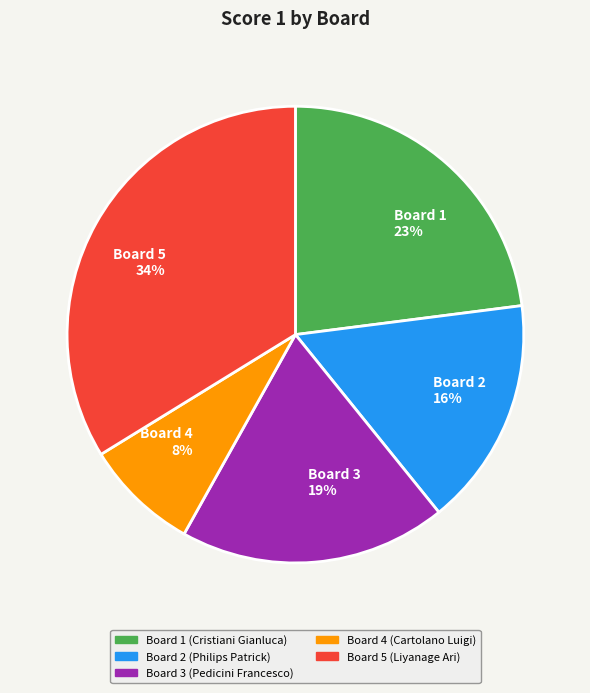

To the nearest percent, what is the difference between the Board 1 (Cristiani Gianluca) and Board 4 (Cartolano Luigi) slice percentages?

15%